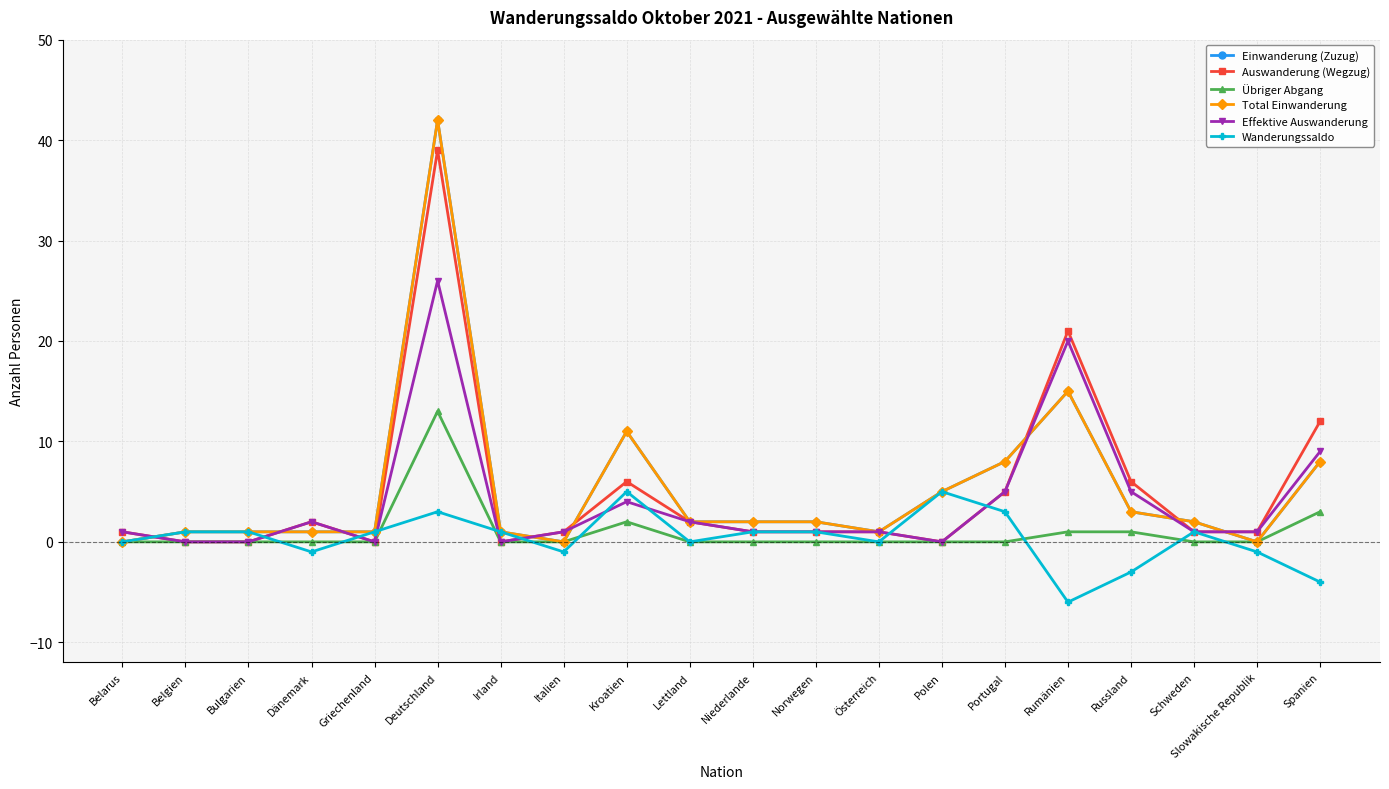

What is the spread (max minus min) of values at Niederlande?

2